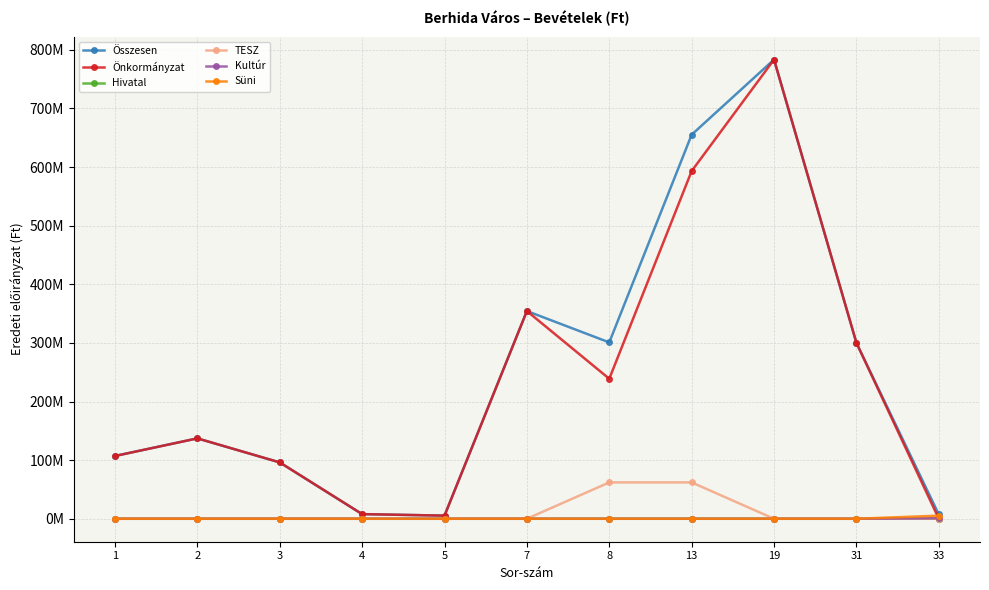

List the series in order of their peak value, lowest first.

Hivatal, Kultúr, Süni, TESZ, Összesen, Önkormányzat